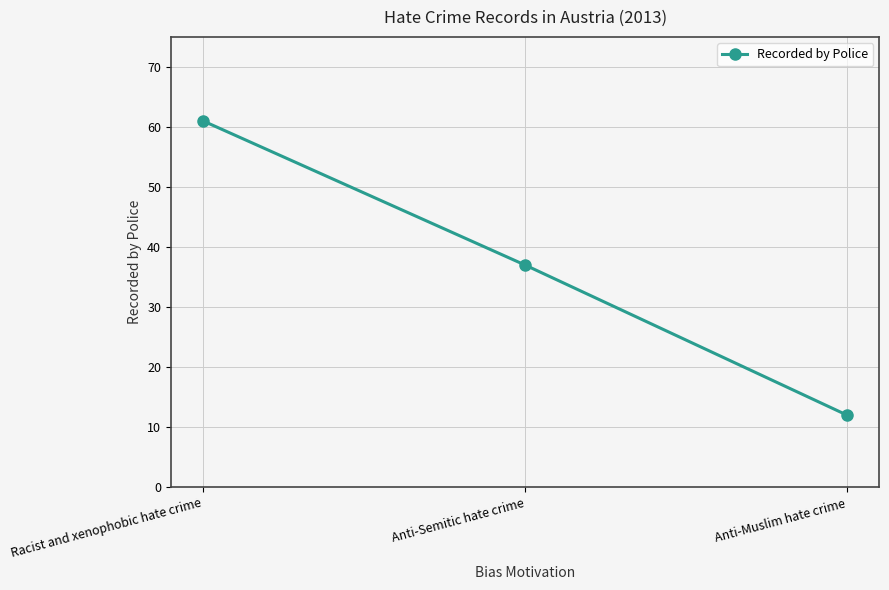

What is the label of the 2nd point from the right?

Anti-Semitic hate crime